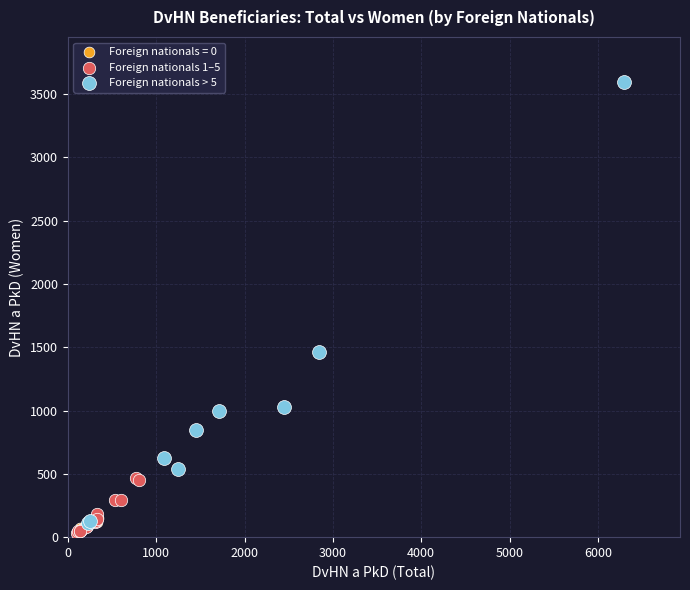

Which series has the widest spread of Y values?

Foreign nationals > 5